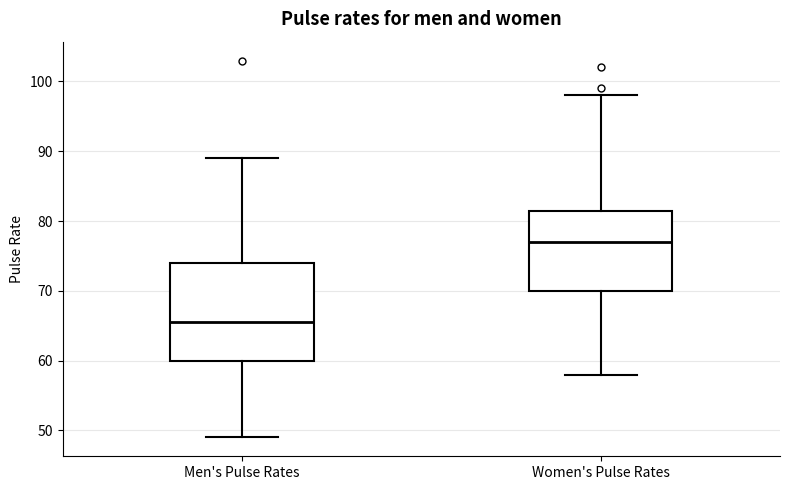

Comparing the boxes themselves (not the whiskers), which one is the tallest?

Men's Pulse Rates